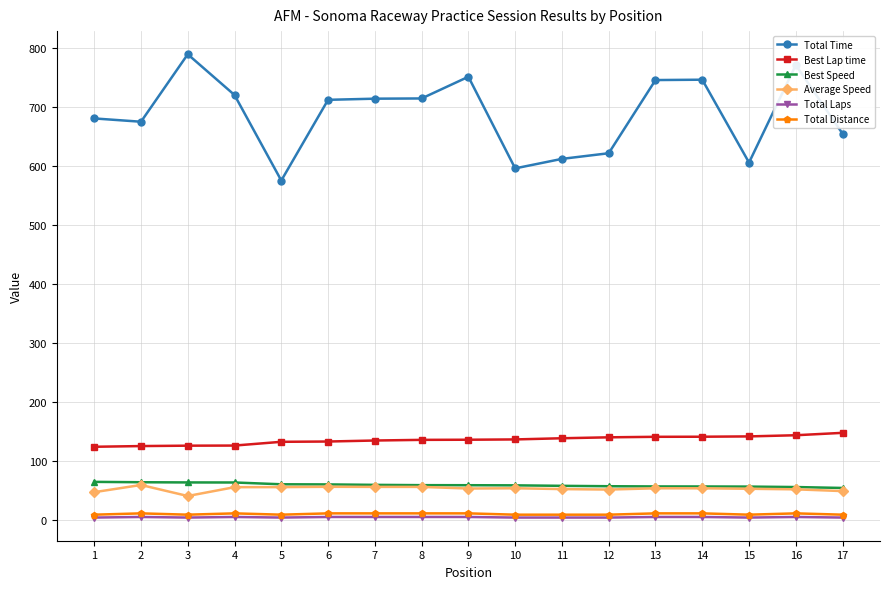

What is the average value of the Total Laps series?

4.5